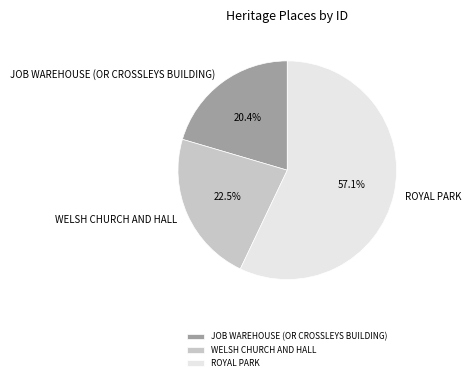

Does any single category account for the majority?

Yes